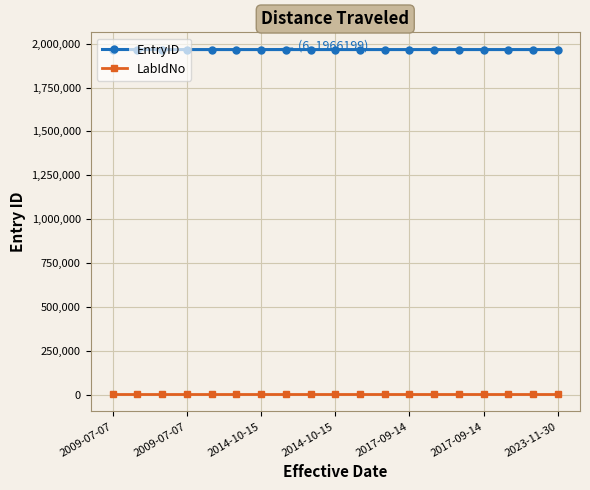

At how many categories does at least one series exceed 429830?

19